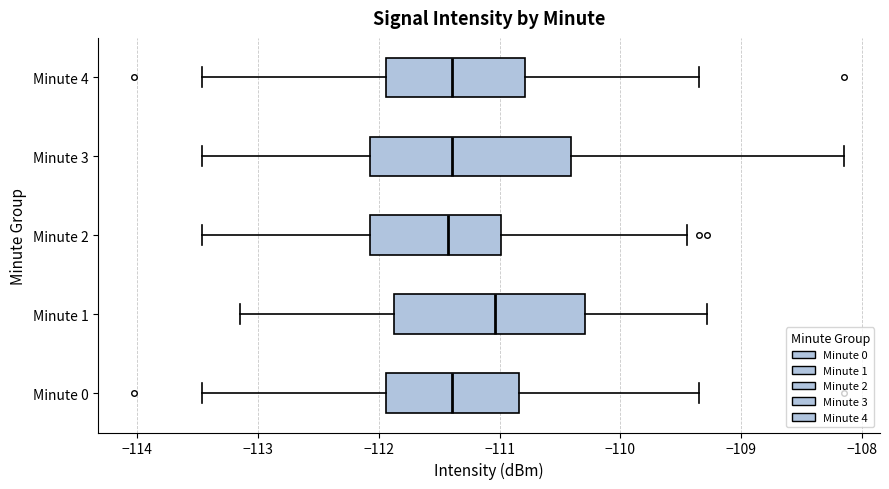

Which box has the furthest to the right median line?

Minute 1